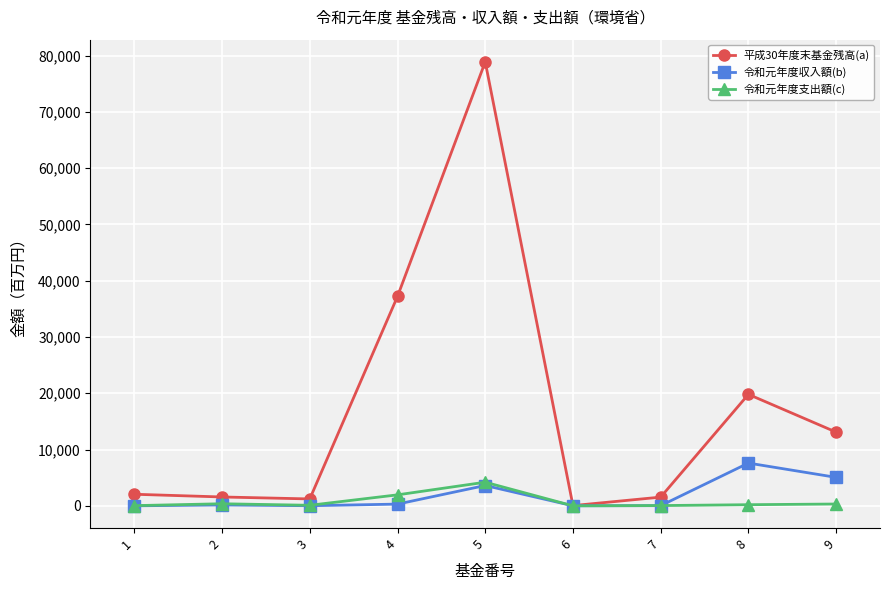

Between 7 and 9, which series saw the biggest shift?

平成30年度末基金残高(a)